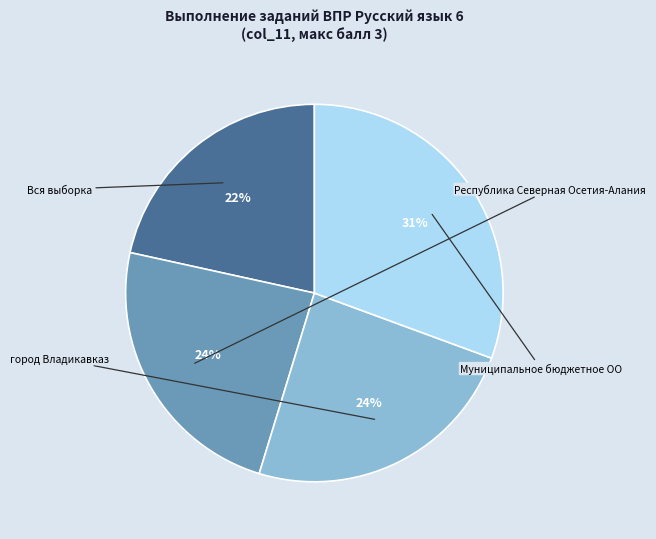

What is the largest slice in the pie chart?

Муниципальное бюджетное ОО